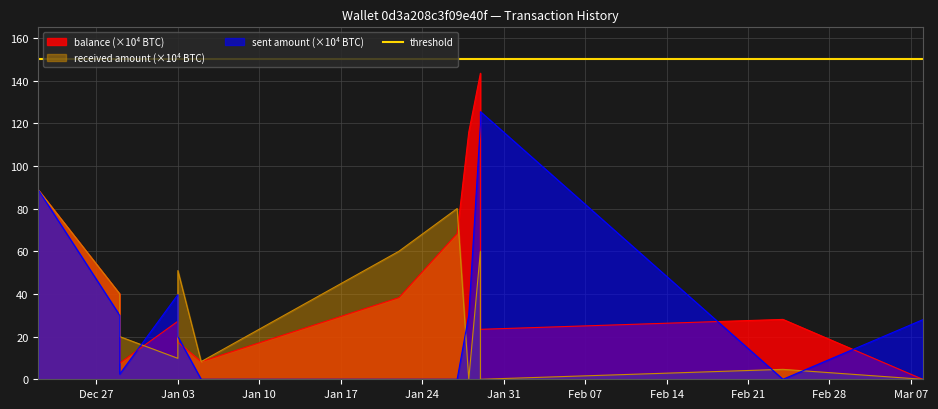

What is the difference between the maximum and second lowest values in the received amount series?

88.8